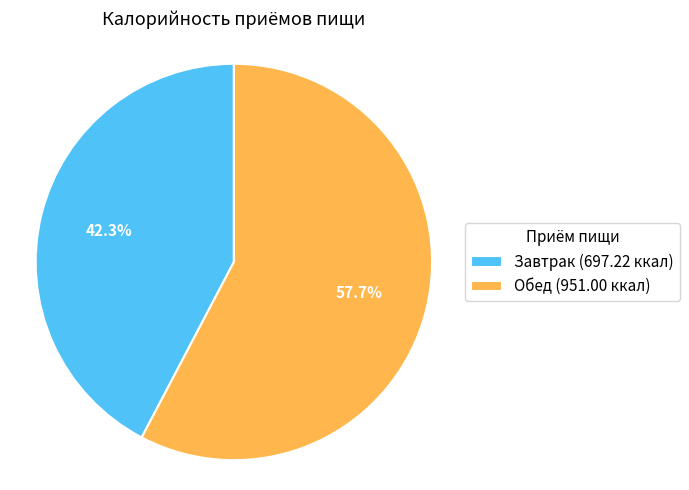

Count the number of slices in the pie.

2